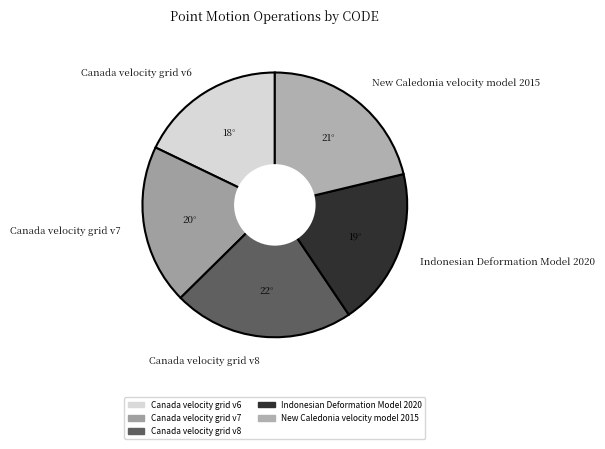

Which slice is the smallest?

Canada velocity grid v6